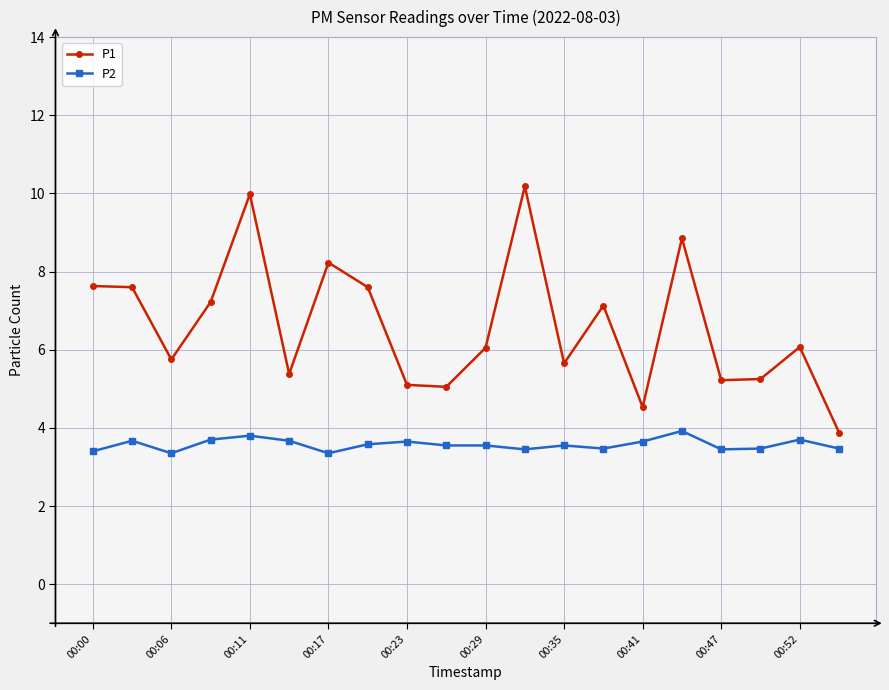

What is the minimum value shown in the chart?

3.4